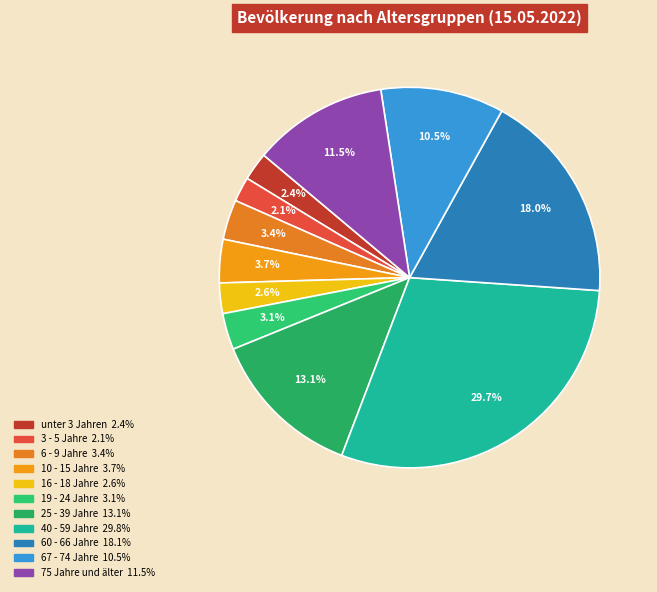

How many slices are in this pie chart?

11